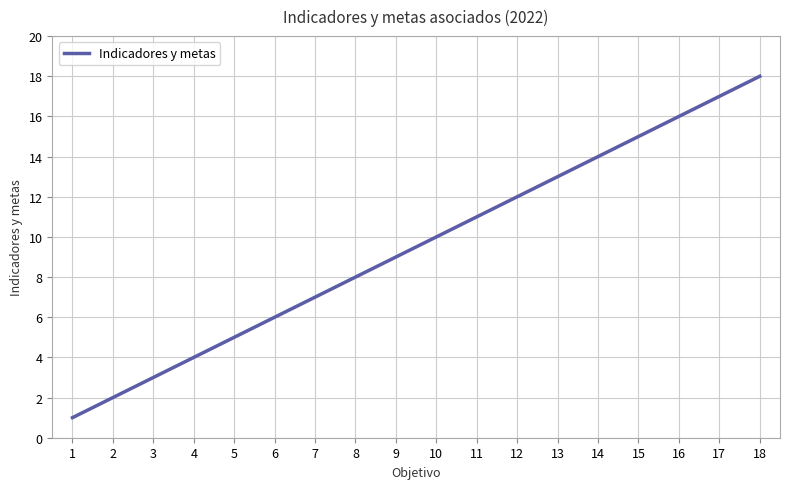

What is the average value?

9.5